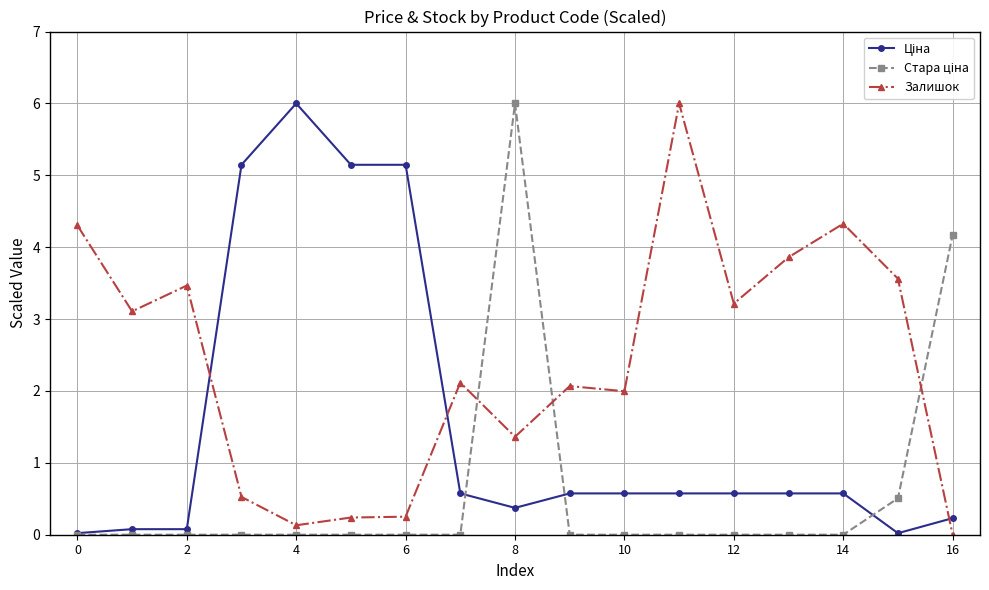

Count the number of categories in the chart.

17